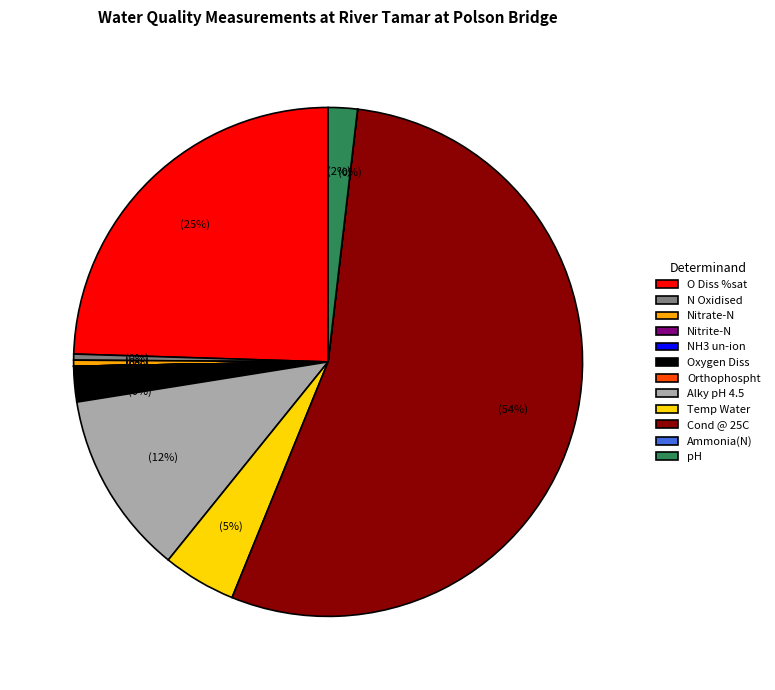

Is it true that Alky pH 4.5 is 4% of the pie?

False